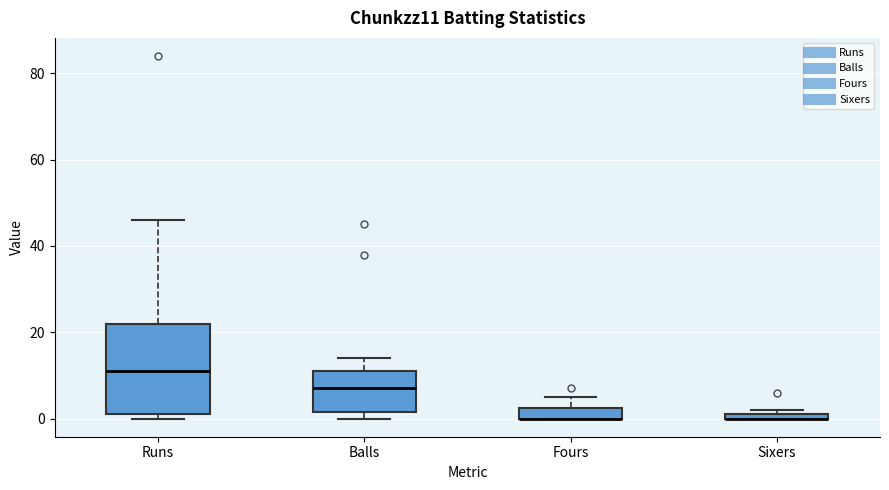

Where does the upper whisker of the box for Fours end on the y-axis? The values are not printed on the chart, so give them approximately, as read against the axis.

6